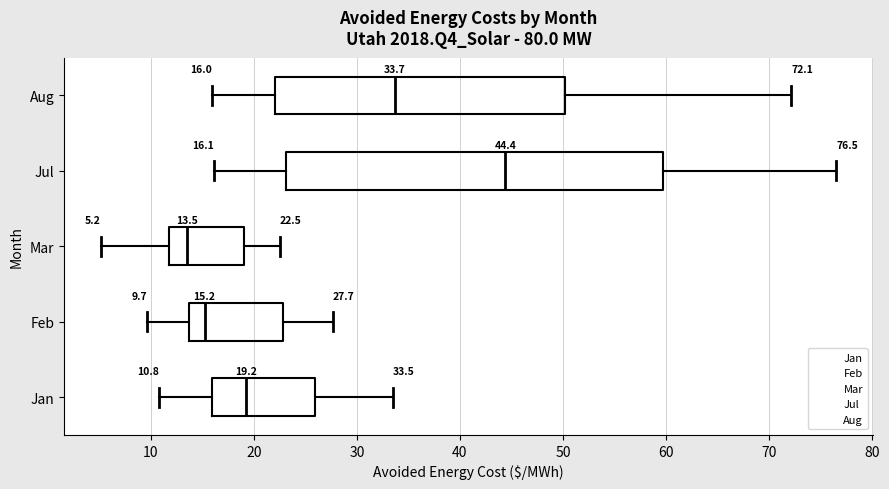

Which box has the furthest to the right median line?

Jul